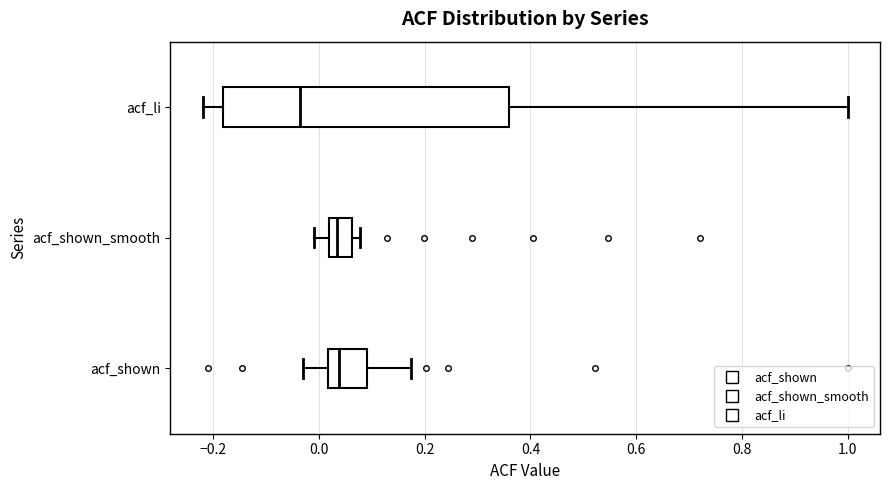

Reading bottom to top, transcribe this box plot: for each box, give where its median line is, the range the box spans, and where its two whiskers end, as read against the x-axis. The values are not printed on the chart, so give them approximately, as read against the axis.

acf_shown: median 0.04, box 0.02 to 0.10, whiskers -0.02 to 0.18
acf_shown_smooth: median 0.04, box 0.02 to 0.06, whiskers 0.00 to 0.08
acf_li: median -0.04, box -0.18 to 0.36, whiskers -0.22 to 1.00